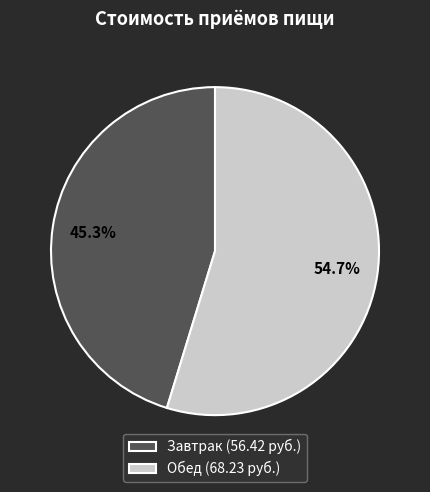

What is the total percentage of Завтрак and Обед?

100.0%